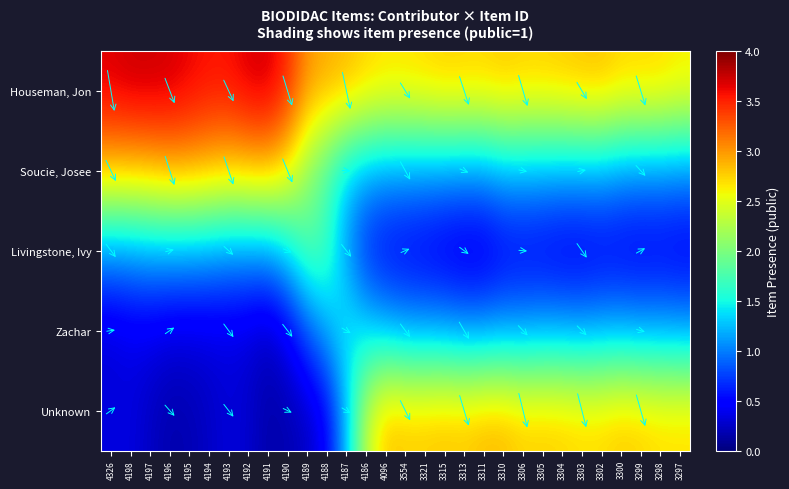

Between 4195 and 4326, which is larger?

4326